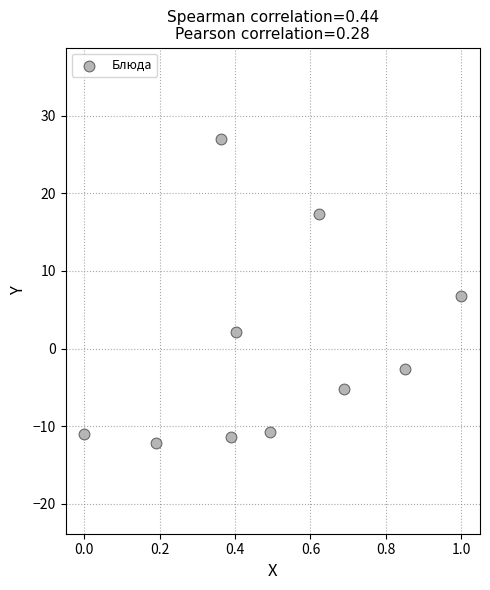

What is the range of X values (max minus min)?

1.0